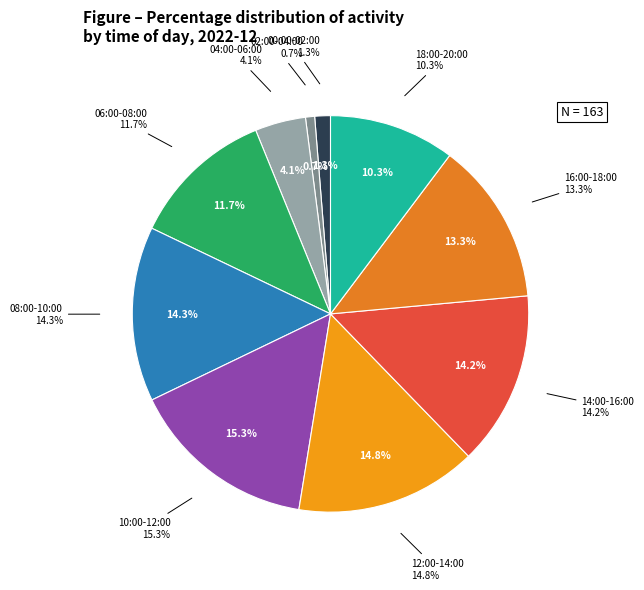

Between 07:30 - 08:00 and 12:30 - 13:00, which is larger?

12:30 - 13:00